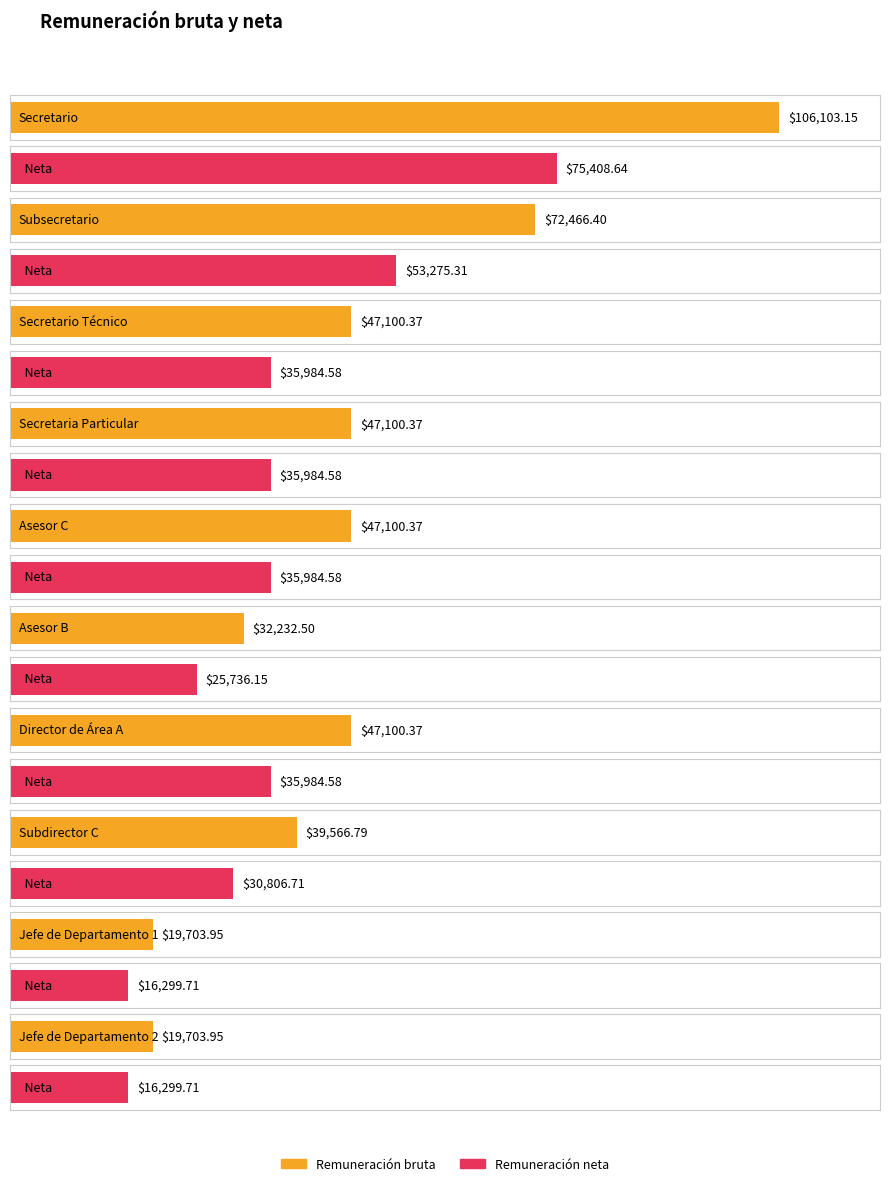

What is the difference between the second highest and second lowest values in the Remuneración neta series?

36975.6